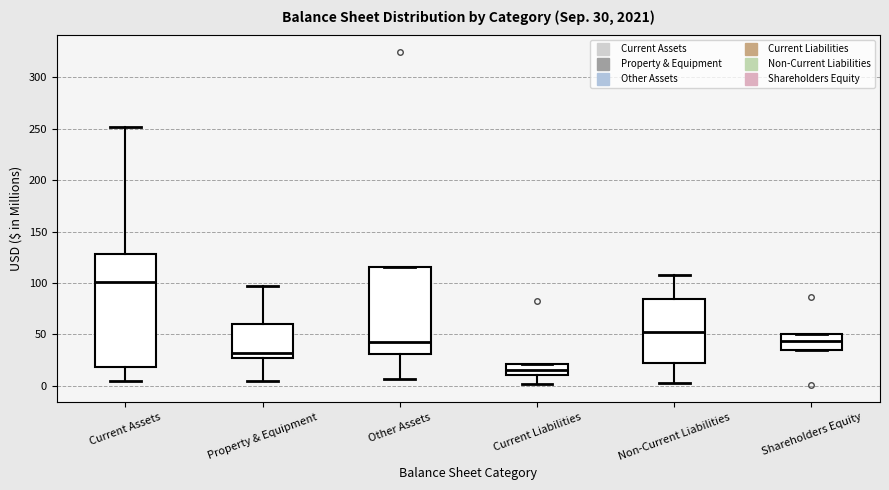

Comparing the boxes themselves (not the whiskers), which one is the tallest?

Current Assets